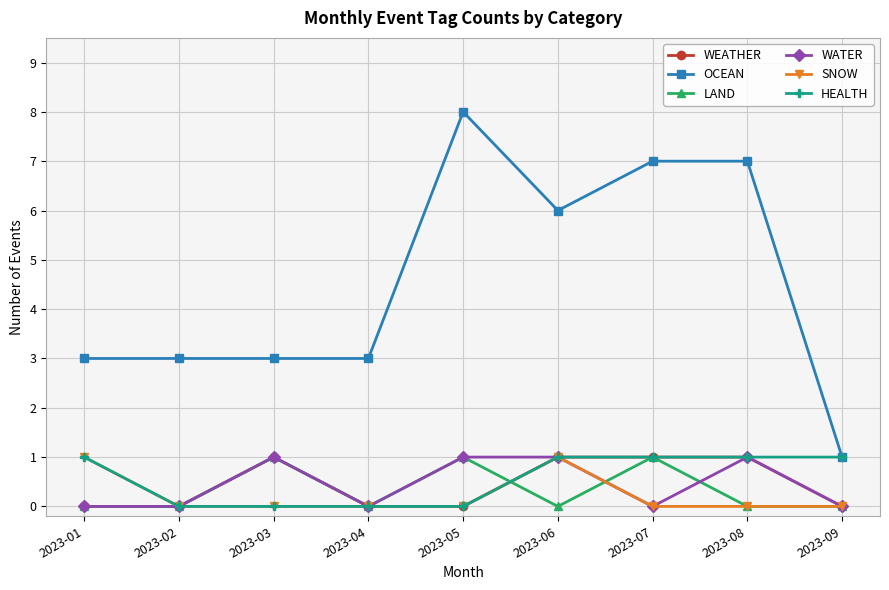

True or false: OCEAN has a value of 2 at 2023-05.

False